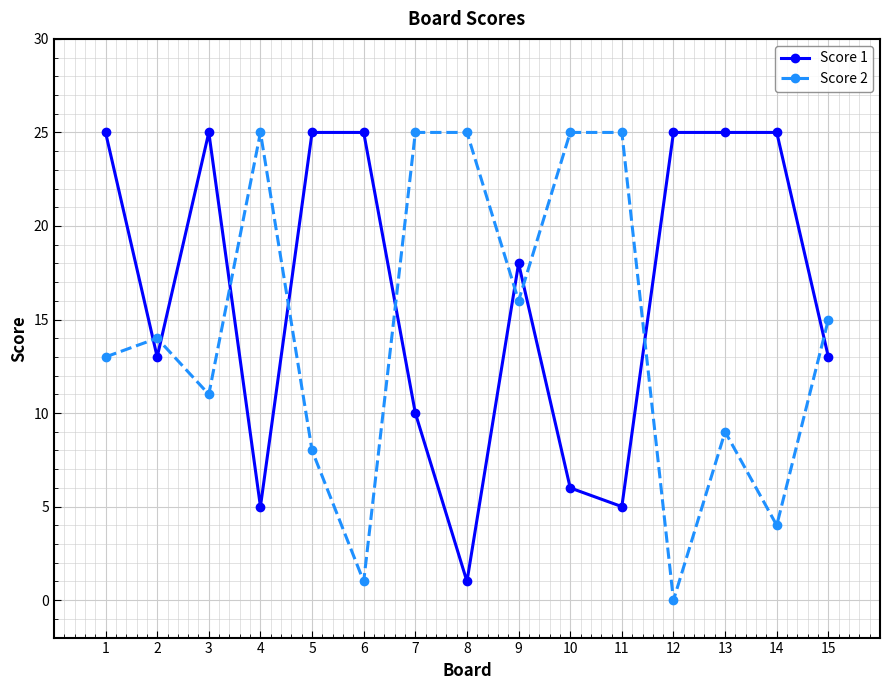

What value does the Score 2 series have at 4, to the nearest 5?

25